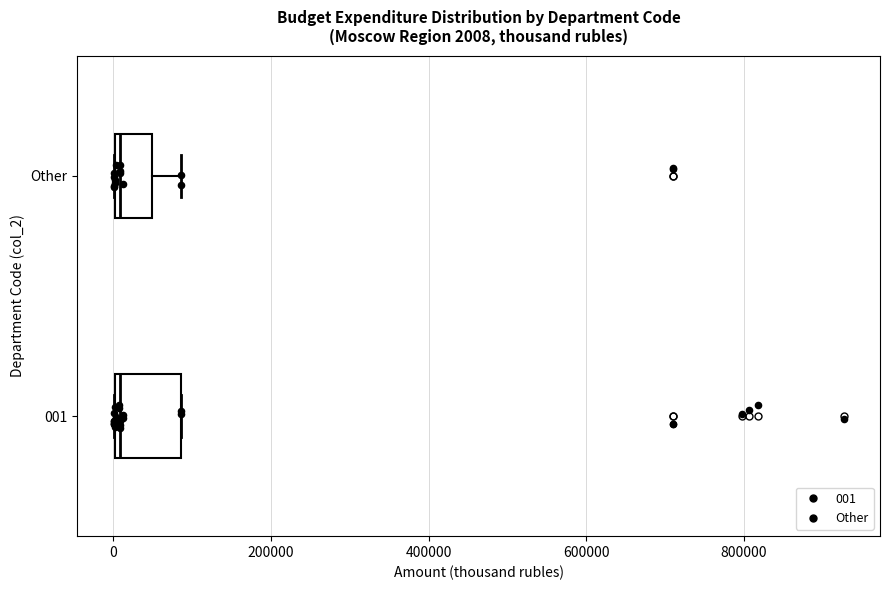

Which box is the widest, from its left edge to its right edge?

001